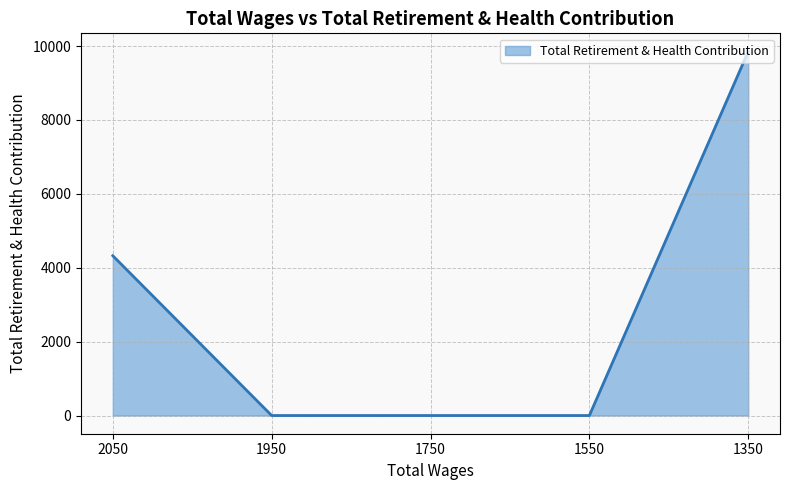

Which category has the highest value across all series?

1350